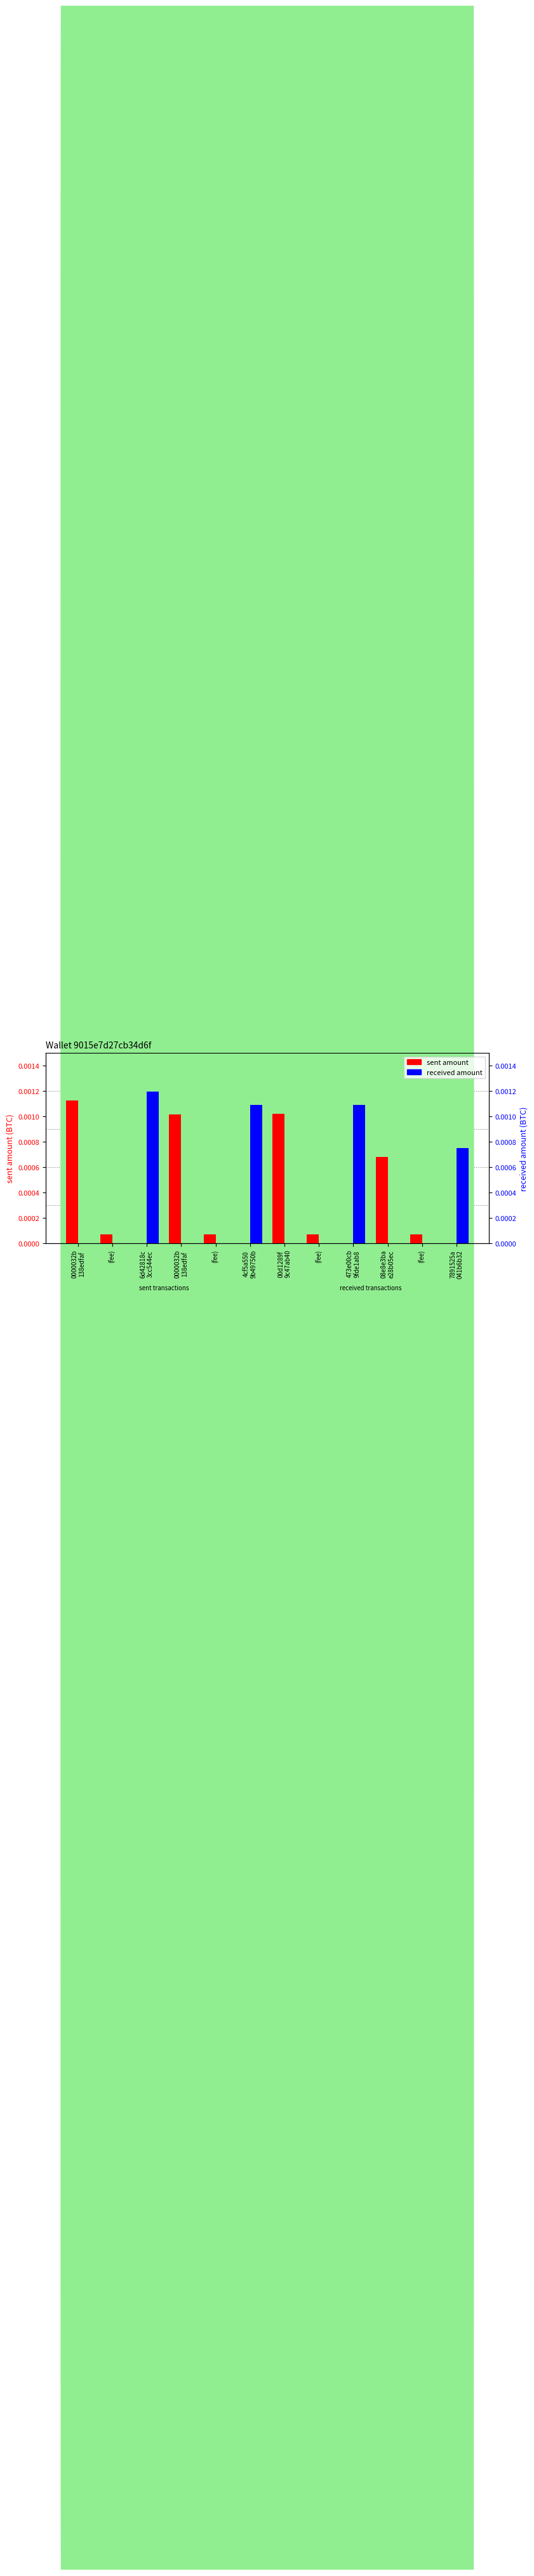

How many categories are shown in the chart?

12